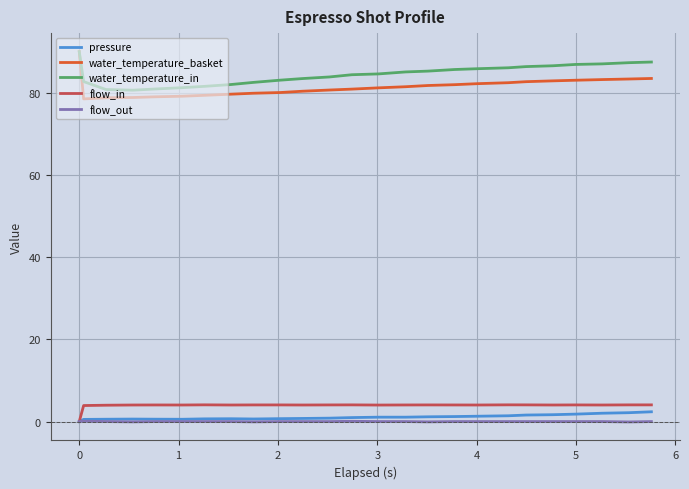

At how many categories does at least one series exceed 41?

25